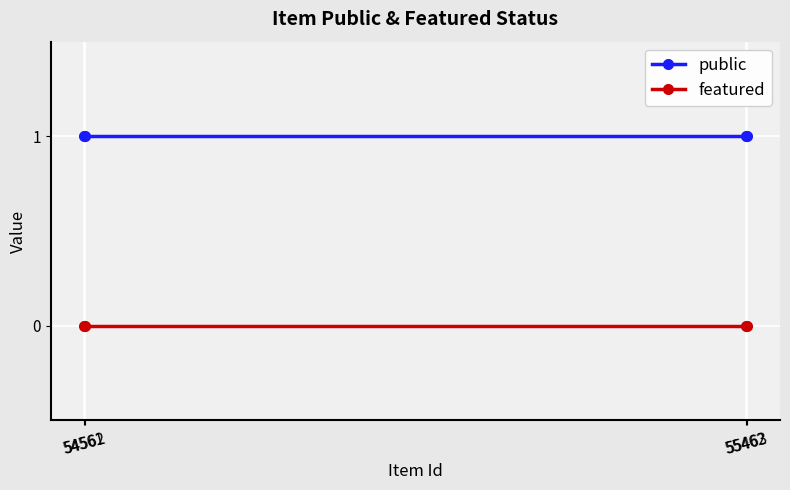

What is the value of the public point at the 2nd from the left?

1